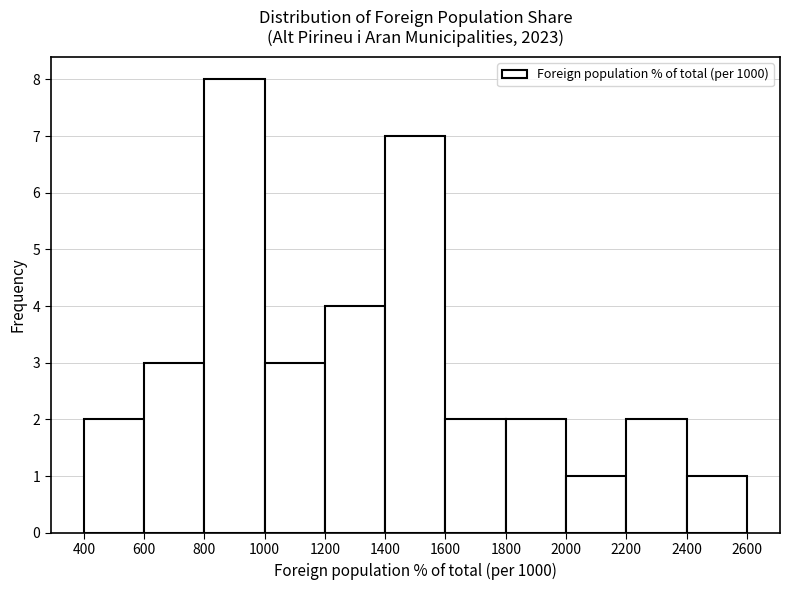

Reading left to right, transcribe this chart: for each bar, give the range it covers on the x-axis and its height. The values are not printed on the chart, so give them approximately, as read against the axis.

400 to 600: 2
600 to 800: 3
800 to 1000: 8
1000 to 1200: 3
1200 to 1400: 4
1400 to 1600: 7
1600 to 1800: 2
1800 to 2000: 2
2000 to 2200: 1
2200 to 2400: 2
2400 to 2600: 1